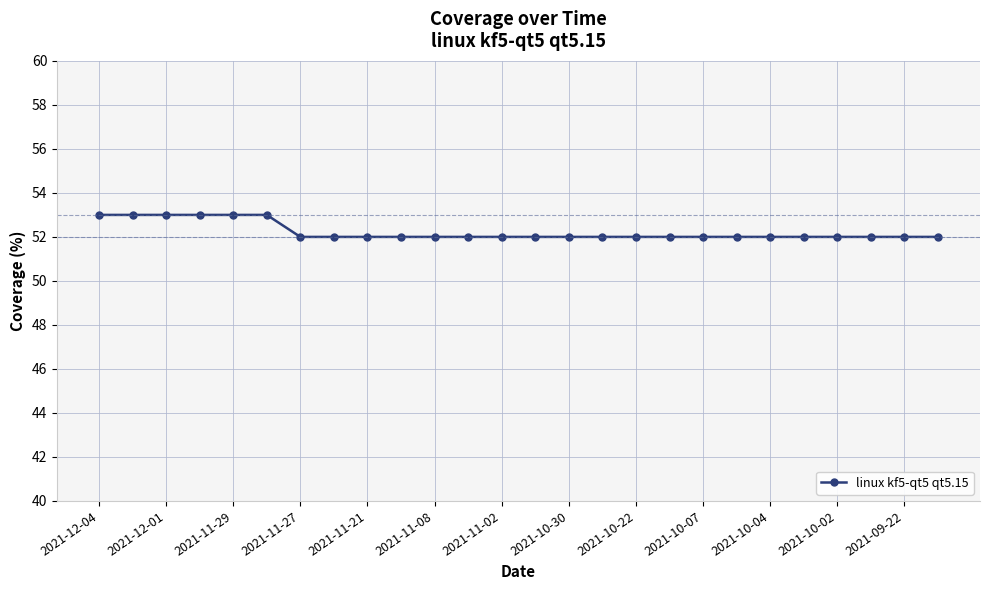

What is the smallest value displayed?

52